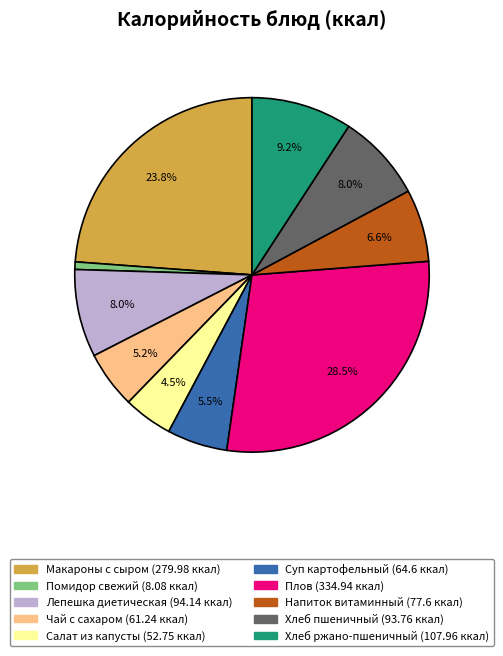

Which category has the biggest portion of the pie?

Плов